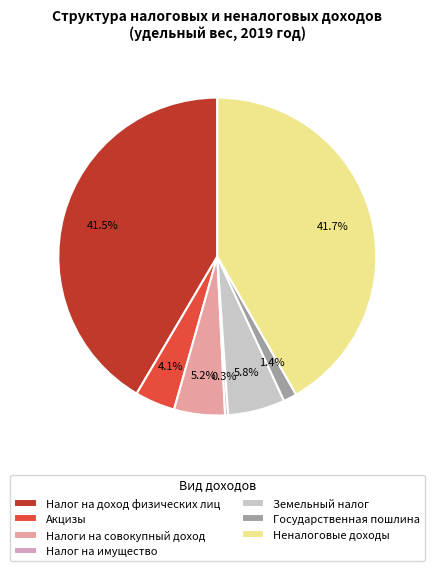

Is it true that Налог на имущество is 5% of the pie?

False